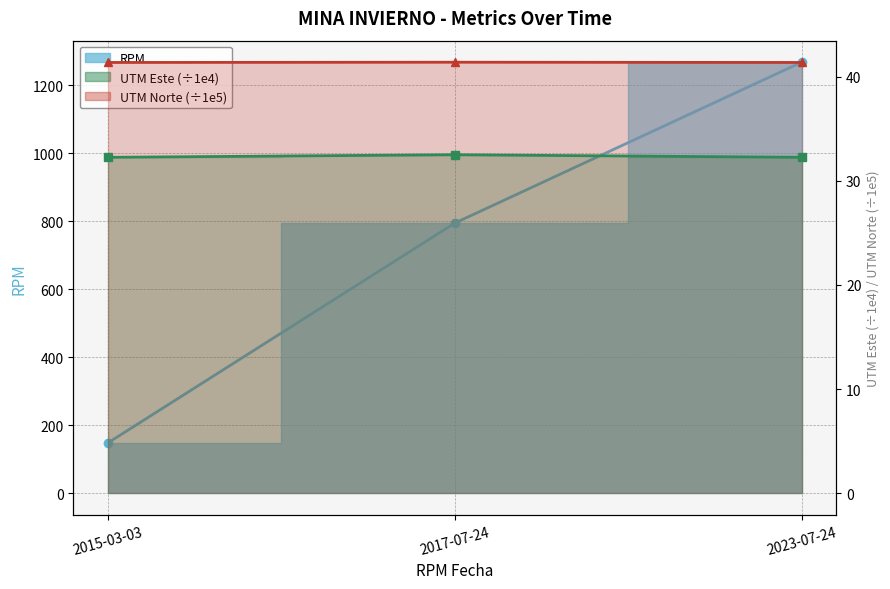

The UTM Este series shows 56.8 at 2017-07-24. True or false?

False